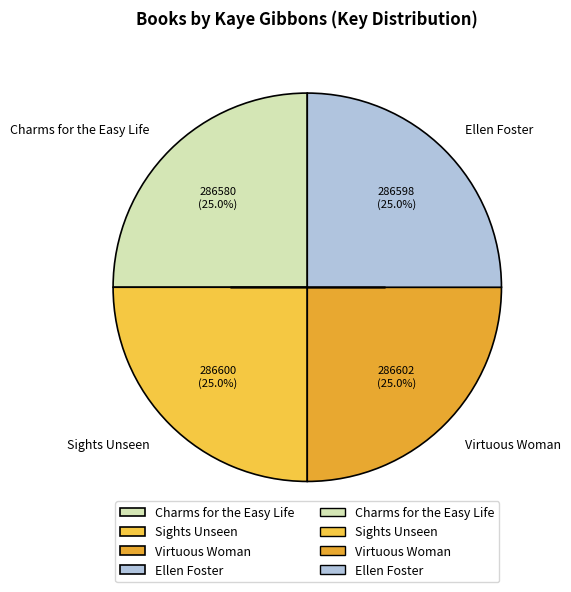

What is the ratio of the value at Virtuous Woman to the value at Charms for the Easy Life?

1.0